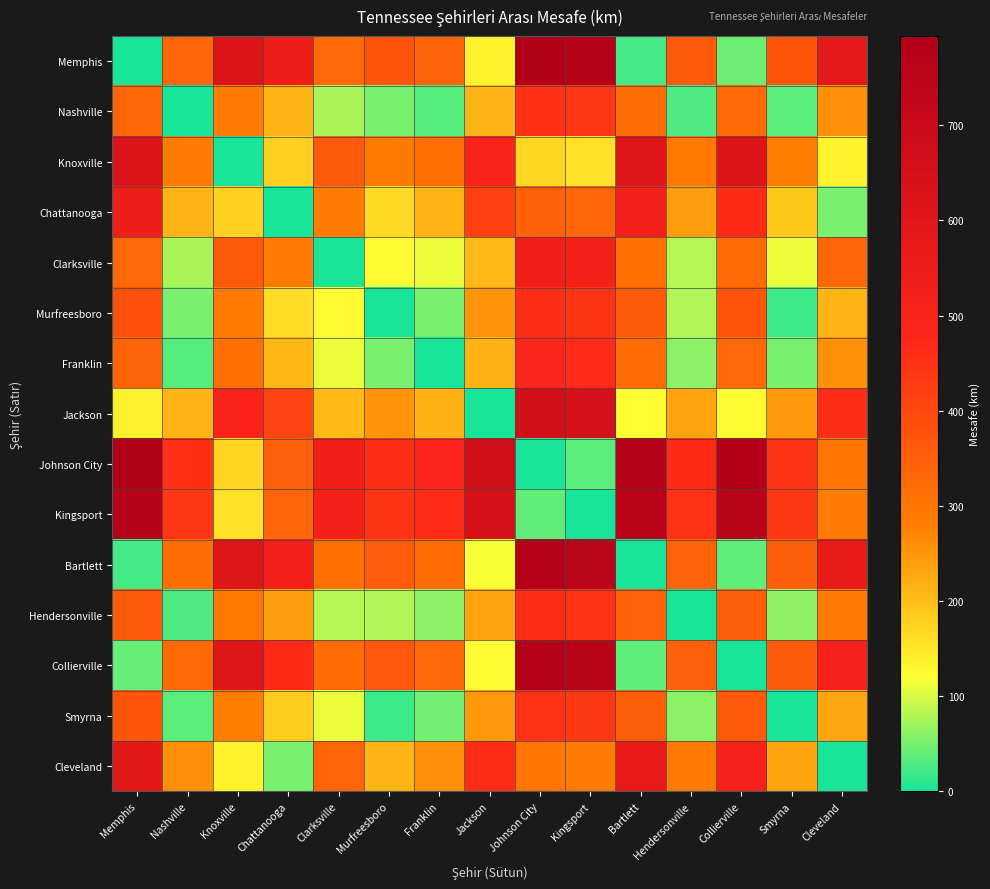

Reading left to right, what are all the values shown in this chart?

Memphis: Memphis=0	Nashville=337	Knoxville=624	Chattanooga=537	Clarksville=331	Murfreesboro=378	Franklin=341	Jackson=135	Johnson City=792	Kingsport=778	Bartlett=22	Hendersonville=360	Collierville=44	Smyrna=372	Cleveland=585
Nashville: Memphis=337	Nashville=0	Knoxville=287	Chattanooga=211	Clarksville=77	Murfreesboro=52	Franklin=34	Jackson=211	Johnson City=455	Kingsport=442	Bartlett=318	Hendersonville=28	Collierville=327	Smyrna=36	Cleveland=259
Knoxville: Memphis=625	Nashville=287	Knoxville=0	Chattanooga=179	Clarksville=361	Murfreesboro=291	Franklin=316	Jackson=500	Johnson City=170	Kingsport=157	Bartlett=606	Hendersonville=294	Collierville=615	Smyrna=283	Cleveland=134
Chattanooga: Memphis=541	Nashville=214	Knoxville=179	Chattanooga=0	Clarksville=288	Murfreesboro=165	Franklin=212	Jackson=416	Johnson City=347	Kingsport=334	Bartlett=522	Hendersonville=240	Collierville=465	Smyrna=187	Cleveland=51
Clarksville: Memphis=331	Nashville=76	Knoxville=361	Chattanooga=286	Clarksville=0	Murfreesboro=127	Franklin=110	Jackson=205	Johnson City=529	Kingsport=516	Bartlett=312	Hendersonville=82	Collierville=320	Smyrna=111	Cleveland=333
Murfreesboro: Memphis=380	Nashville=52	Knoxville=290	Chattanooga=163	Clarksville=127	Murfreesboro=0	Franklin=51	Jackson=254	Johnson City=458	Kingsport=444	Bartlett=361	Hendersonville=78	Collierville=370	Smyrna=19	Cleveland=211
Franklin: Memphis=341	Nashville=34	Knoxville=316	Chattanooga=209	Clarksville=110	Murfreesboro=50	Franklin=0	Jackson=215	Johnson City=484	Kingsport=470	Bartlett=322	Hendersonville=61	Collierville=331	Smyrna=50	Cleveland=257
Jackson: Memphis=137	Nashville=211	Knoxville=498	Chattanooga=411	Clarksville=205	Murfreesboro=252	Franklin=215	Jackson=0	Johnson City=666	Kingsport=652	Bartlett=118	Hendersonville=234	Collierville=127	Smyrna=246	Cleveland=459
Johnson City: Memphis=794	Nashville=455	Knoxville=171	Chattanooga=348	Clarksville=530	Murfreesboro=459	Franklin=484	Jackson=668	Johnson City=0	Kingsport=37	Bartlett=775	Hendersonville=463	Collierville=784	Smyrna=451	Cleveland=303
Kingsport: Memphis=779	Nashville=440	Knoxville=156	Chattanooga=333	Clarksville=515	Murfreesboro=444	Franklin=469	Jackson=653	Johnson City=38	Kingsport=0	Bartlett=760	Hendersonville=448	Collierville=769	Smyrna=436	Cleveland=288
Bartlett: Memphis=22	Nashville=318	Knoxville=605	Chattanooga=518	Clarksville=312	Murfreesboro=359	Franklin=322	Jackson=116	Johnson City=773	Kingsport=759	Bartlett=0	Hendersonville=341	Collierville=40	Smyrna=353	Cleveland=566
Hendersonville: Memphis=361	Nashville=29	Knoxville=294	Chattanooga=239	Clarksville=82	Murfreesboro=79	Franklin=62	Jackson=235	Johnson City=462	Kingsport=449	Bartlett=342	Hendersonville=0	Collierville=351	Smyrna=63	Cleveland=286
Collierville: Memphis=43	Nashville=326	Knoxville=613	Chattanooga=465	Clarksville=320	Murfreesboro=368	Franklin=330	Jackson=125	Johnson City=781	Kingsport=768	Bartlett=40	Hendersonville=349	Collierville=0	Smyrna=361	Cleveland=513
Smyrna: Memphis=371	Nashville=36	Knoxville=283	Chattanooga=185	Clarksville=110	Murfreesboro=20	Franklin=49	Jackson=246	Johnson City=451	Kingsport=437	Bartlett=352	Hendersonville=62	Collierville=361	Smyrna=0	Cleveland=232
Cleveland: Memphis=588	Nashville=260	Knoxville=134	Chattanooga=50	Clarksville=335	Murfreesboro=212	Franklin=259	Jackson=462	Johnson City=302	Kingsport=288	Bartlett=569	Hendersonville=287	Collierville=512	Smyrna=234	Cleveland=0